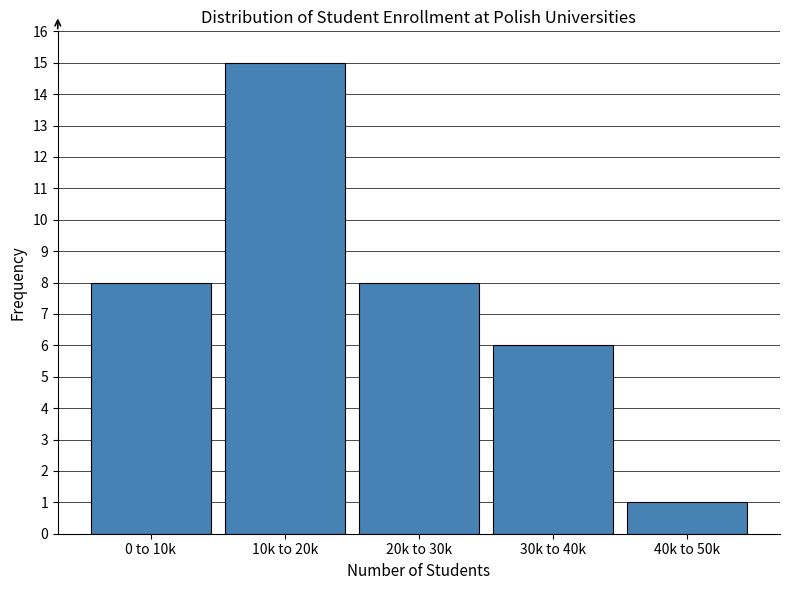

Reading left to right, transcribe all the data shown in this chart.

8	15	8	6	1